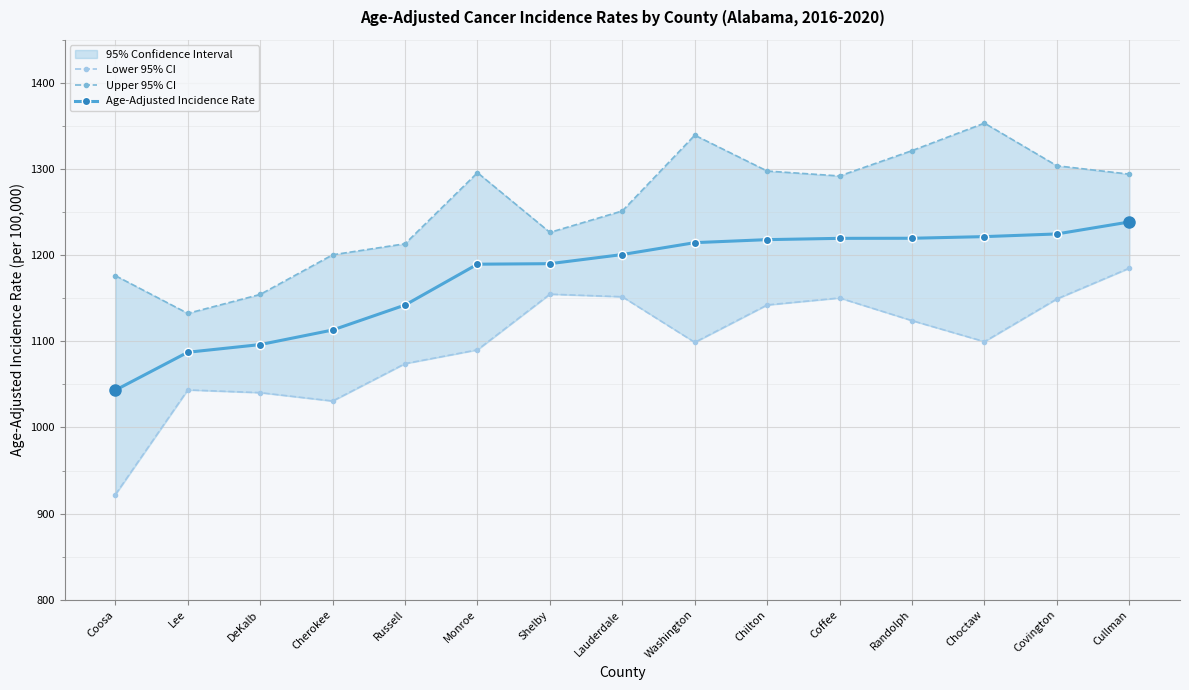

What is the sum of the Upper 95% CI values at Russell and Washington?

2552.4